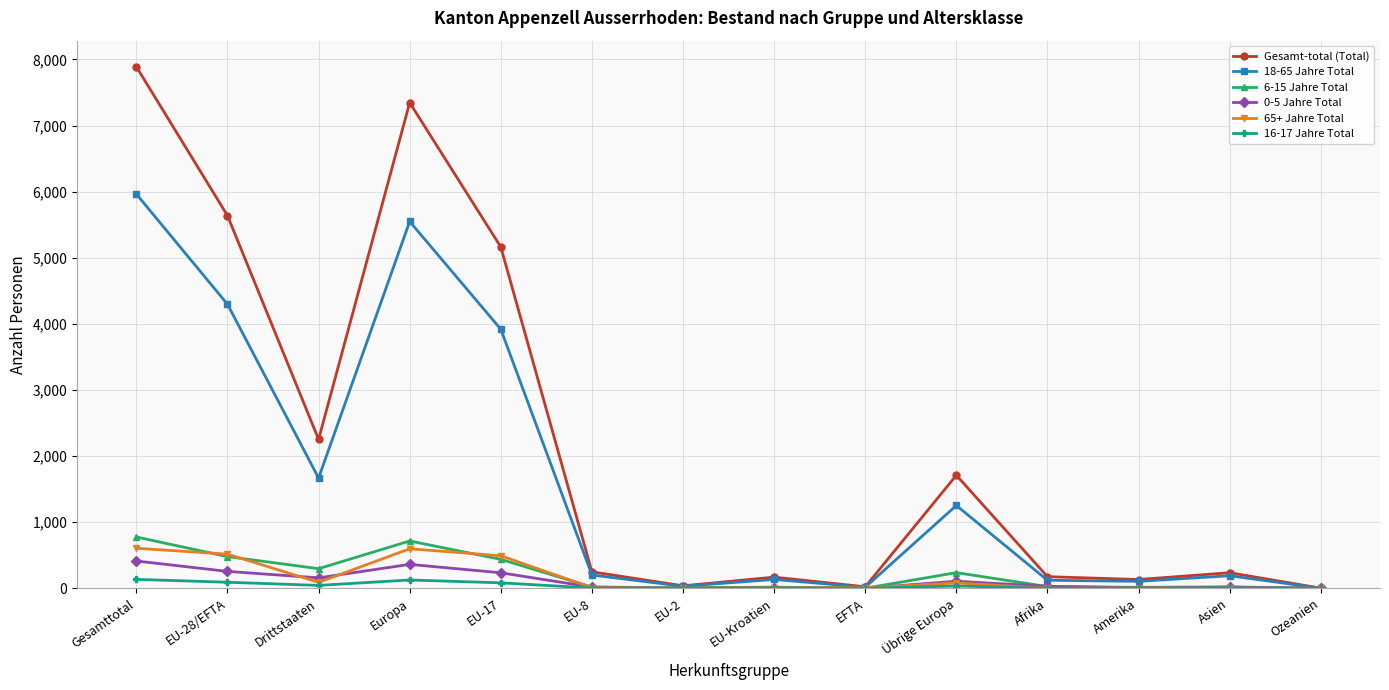

At which label is Gesamt-total (Total) closest to 3945?

EU-17